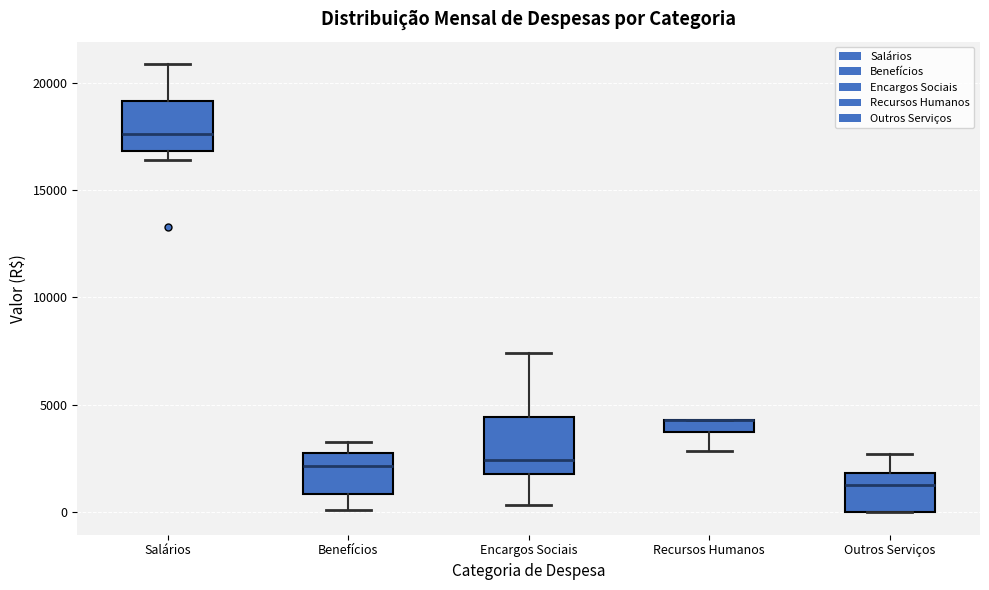

Where does the median line of the box for Benefícios sit on the y-axis? The values are not printed on the chart, so give them approximately, as read against the axis.

2000